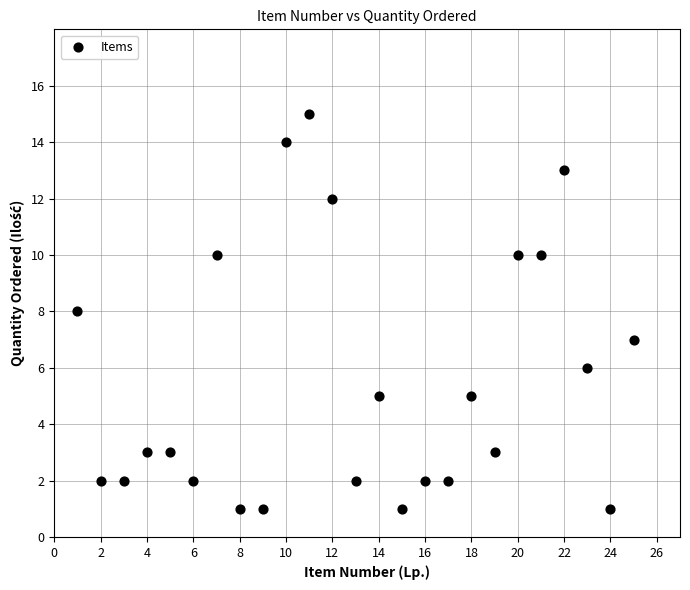

What is the range of X values (max minus min)?

24